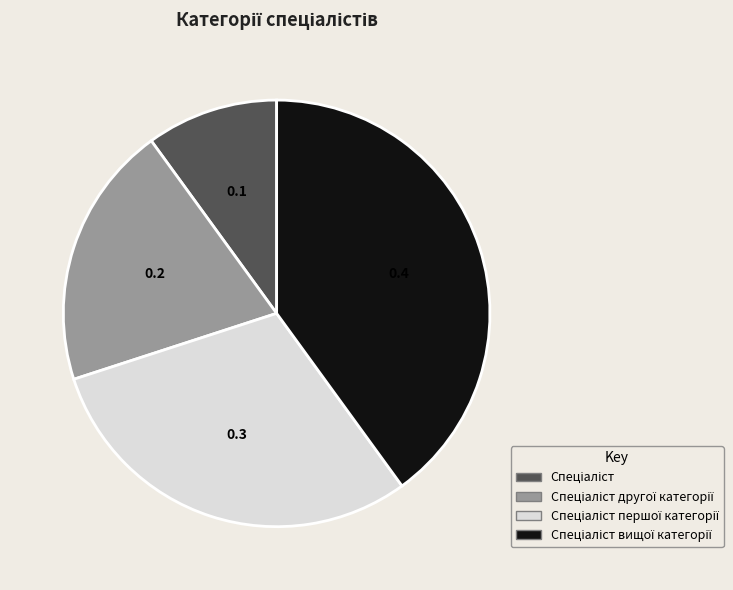

Is there a majority slice in this chart?

No